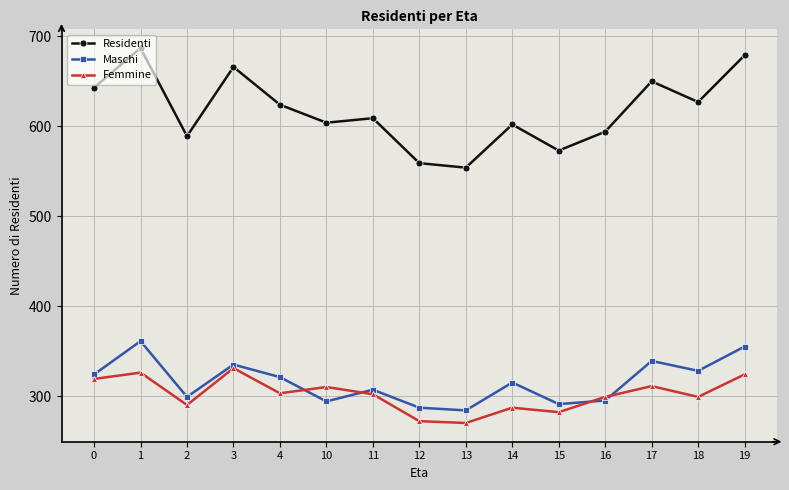

What is the minimum value shown in the chart?

270